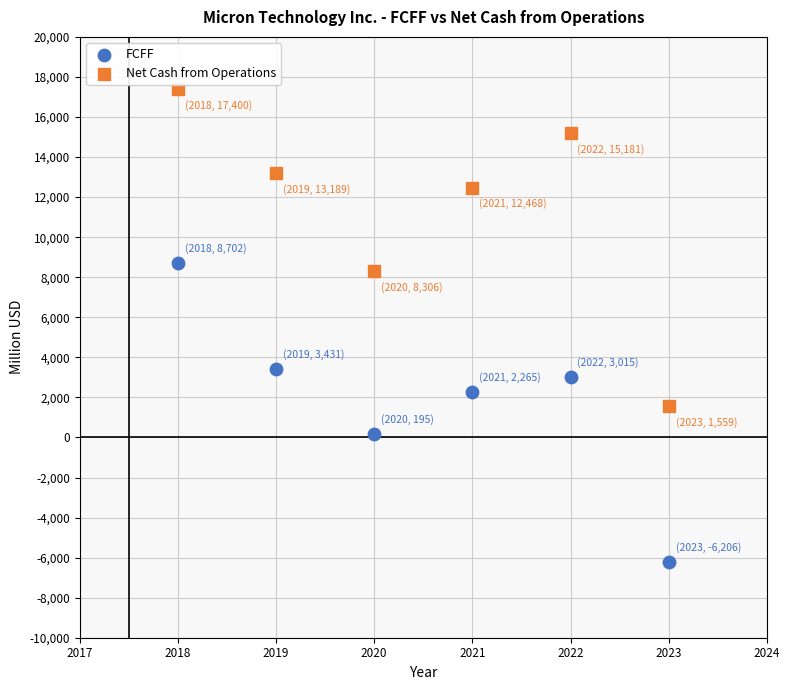

Across all data points, what is the range of Y values (max minus min)?

23606